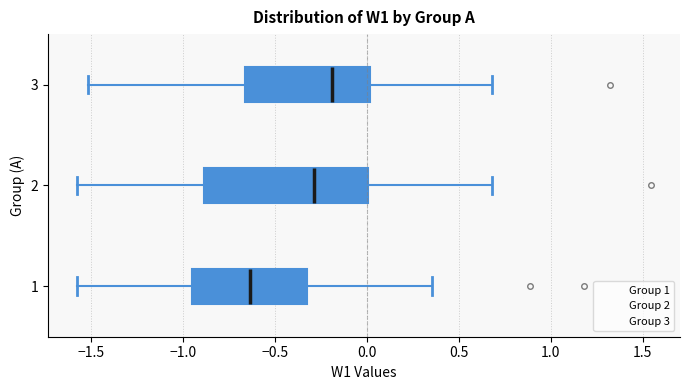

Reading bottom to top, transcribe this box plot: for each box, give where its median line is, the range the box spans, and where its two whiskers end, as read against the x-axis. The values are not printed on the chart, so give them approximately, as read against the axis.

1: median -0.65, box -0.95 to -0.30, whiskers -1.60 to 0.35
2: median -0.30, box -0.90 to 0.00, whiskers -1.60 to 0.70
3: median -0.20, box -0.65 to 0.00, whiskers -1.50 to 0.70